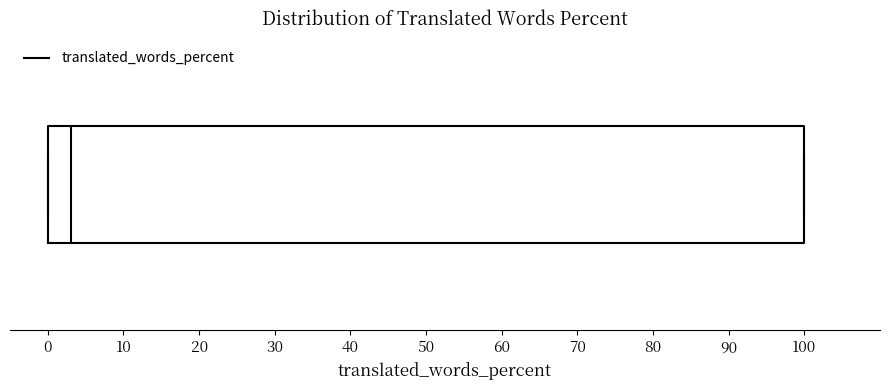

Transcribe this box plot: give where the median line is, the range the box spans, and where the two whiskers end, as read against the x-axis. The values are not printed on the chart, so give them approximately, as read against the axis.

median 3, box 0 to 100, whiskers 0 to 100